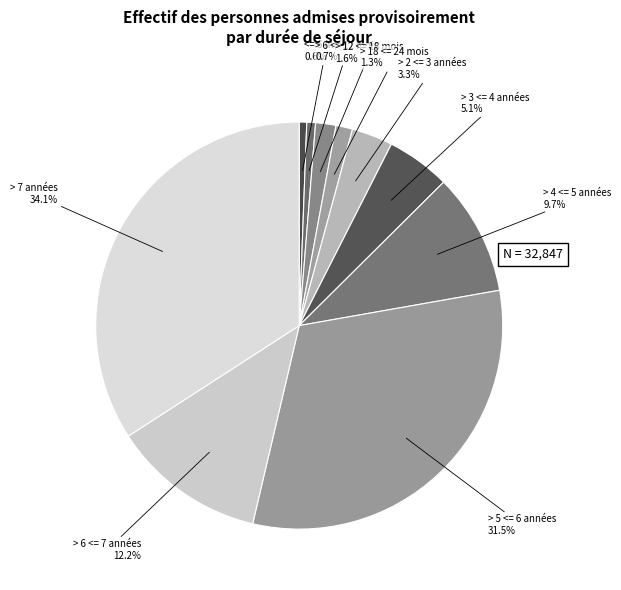

To the nearest percent, what is the difference between the > 18 <= 24 mois and > 7 années slice percentages?

33%